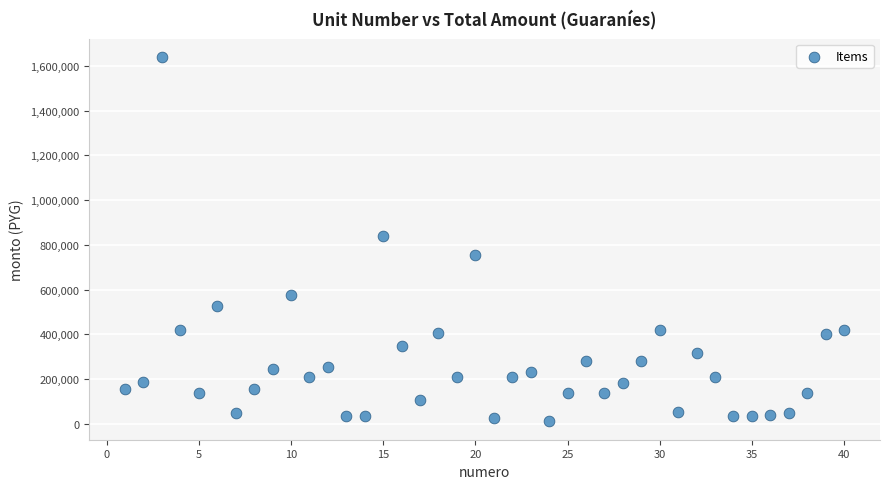

What is the range of Y values (max minus min)?

1629500